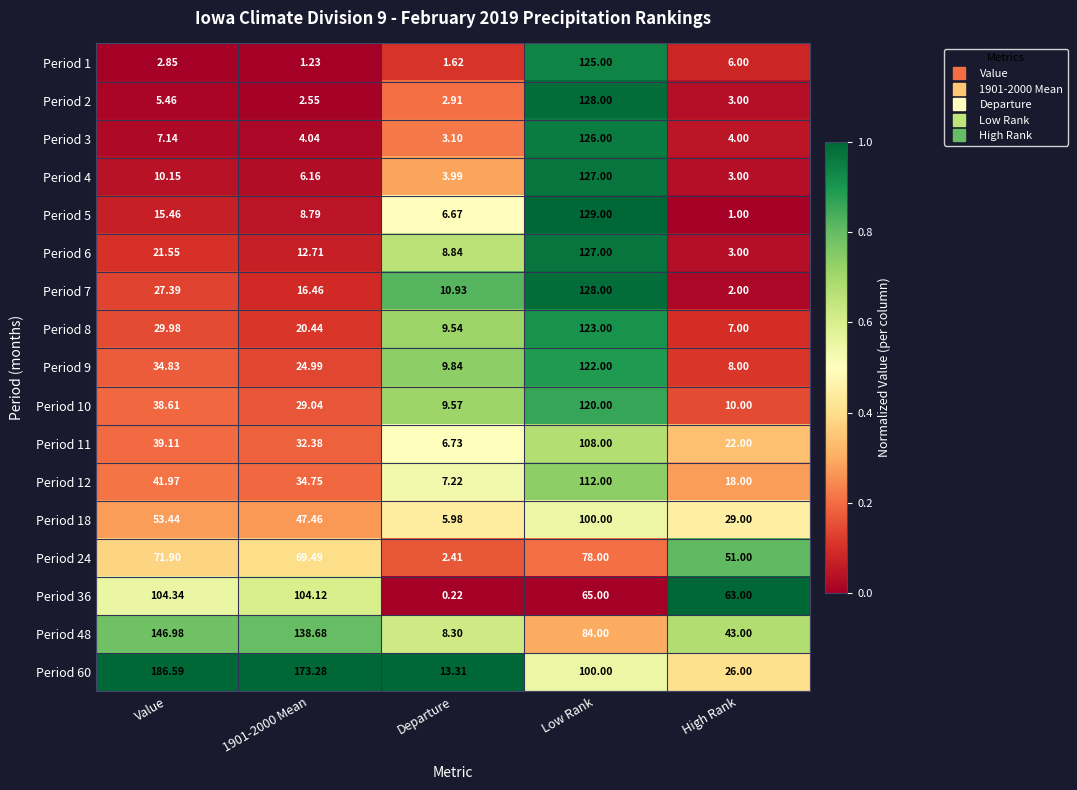

Which series has the largest range (max minus min)?

Period 60